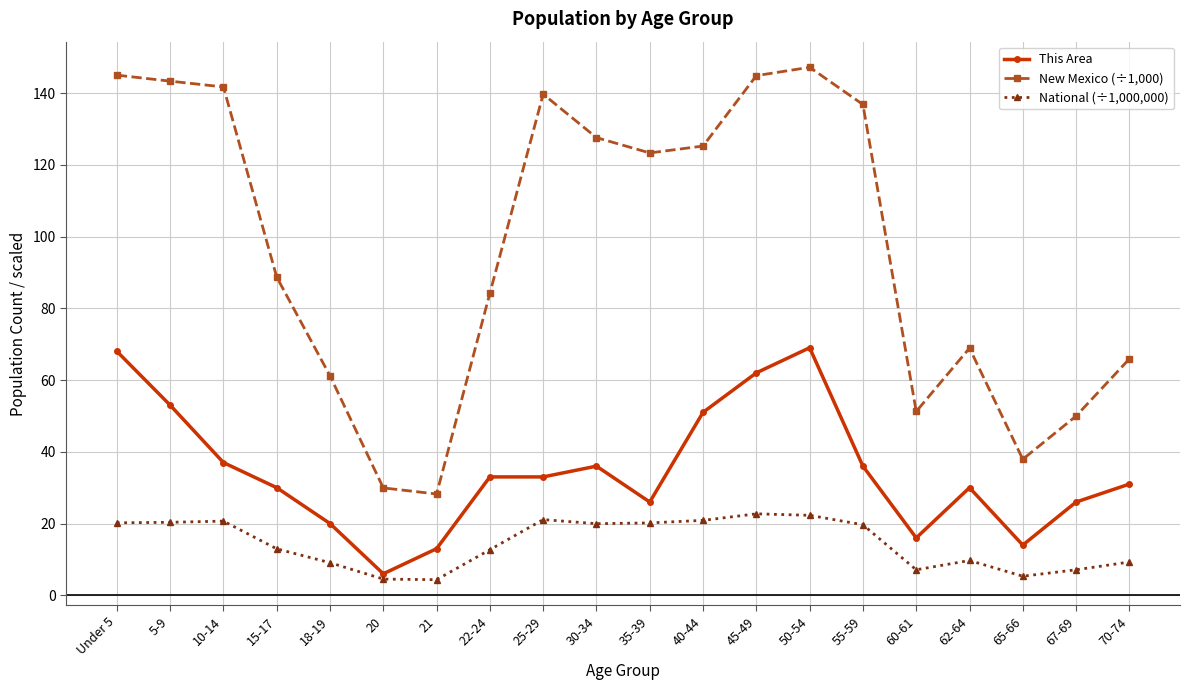

What is the total value across all series at 10-14?

199.4